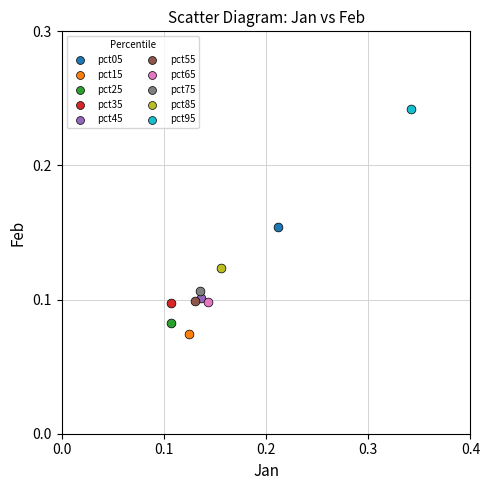

What are all the series names shown in the legend?

pct05, pct15, pct25, pct35, pct45, pct55, pct65, pct75, pct85, pct95